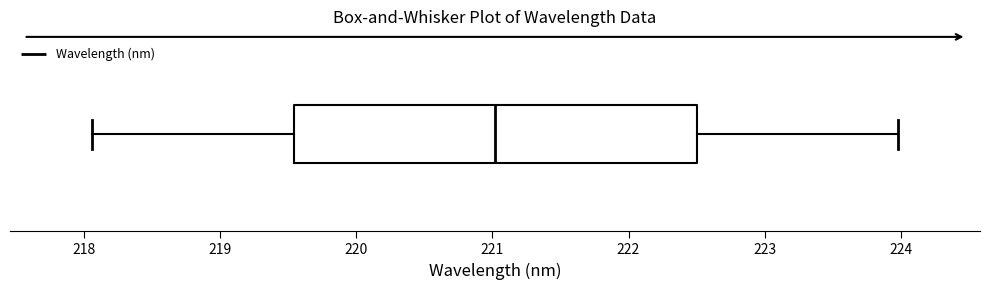

Where is the right edge of the box on the x-axis? The values are not printed on the chart, so give them approximately, as read against the axis.

222.5